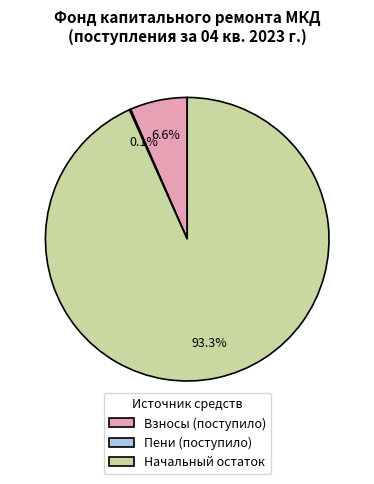

Is there any slice that represents more than half of the pie?

Yes